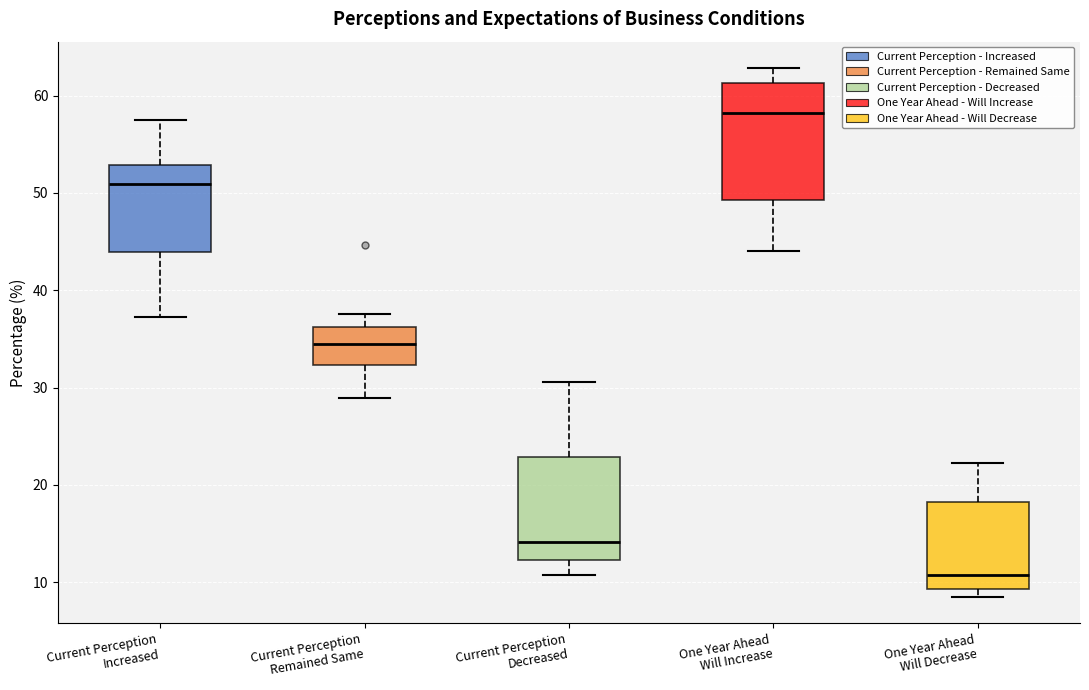

Which box's median line is the lowest?

One Year Ahead Will Decrease